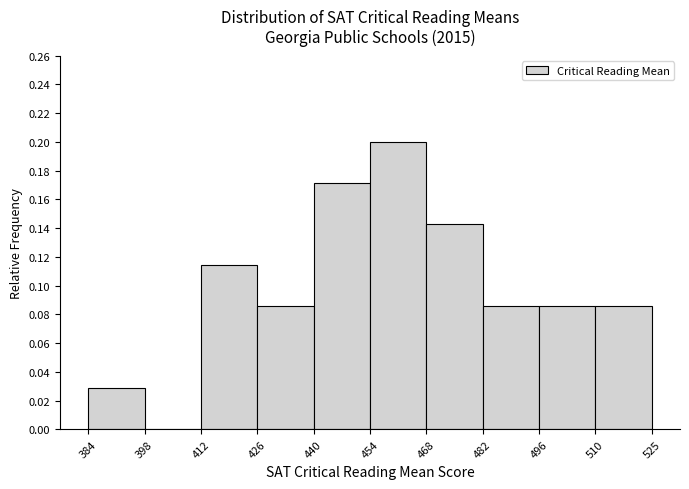

Reading left to right, list every bar in this chart as the range it spans on the x-axis followed by its height. The values are not printed on the chart, so give them approximately, as read against the axis.

384 to 398: 0.028
398 to 412: 0
412 to 426: 0.114
426 to 440: 0.086
440 to 454: 0.172
454 to 468: 0.200
468 to 482: 0.142
482 to 496: 0.086
496 to 510: 0.086
510 to 525: 0.086